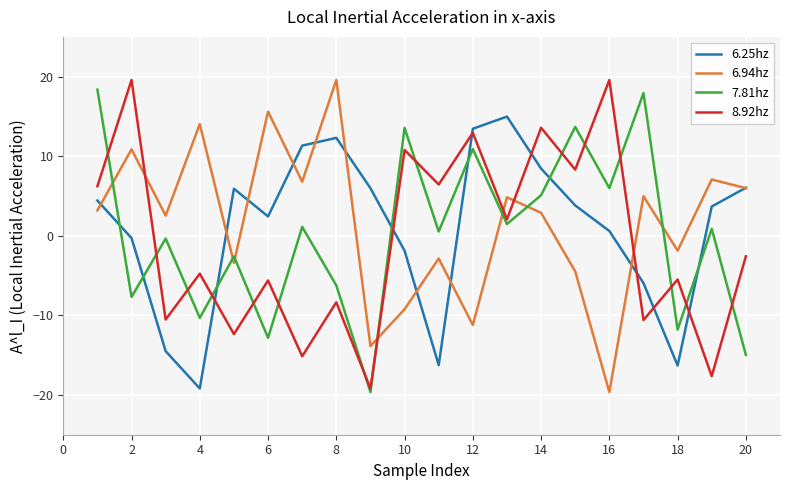

How many values in 6.94hz are above zero?

12